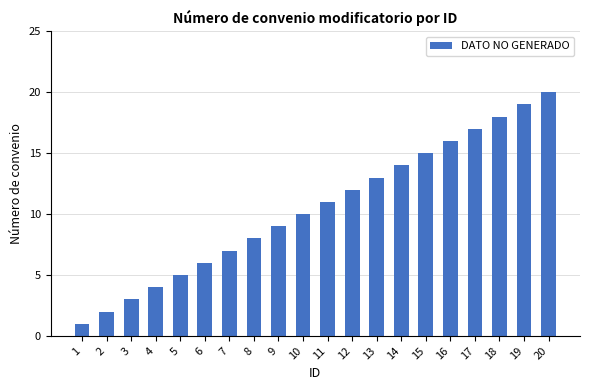

Between 8 and 15, which is larger?

15